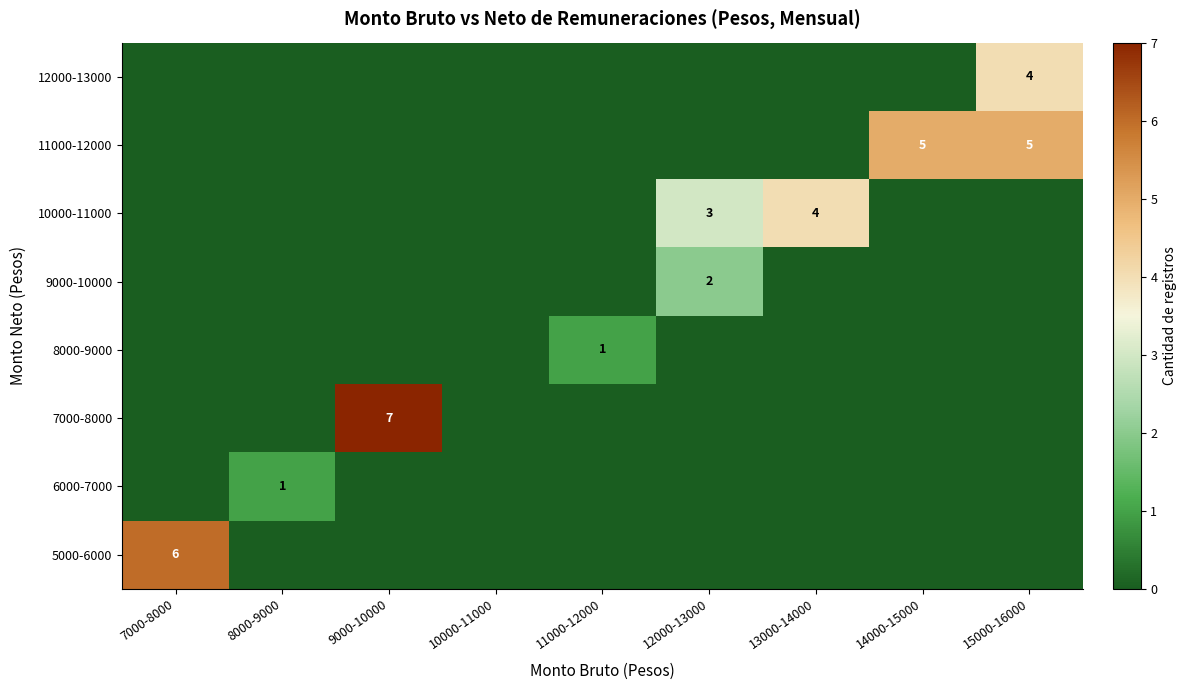

What is the total value across all series at 14000-15000?

5